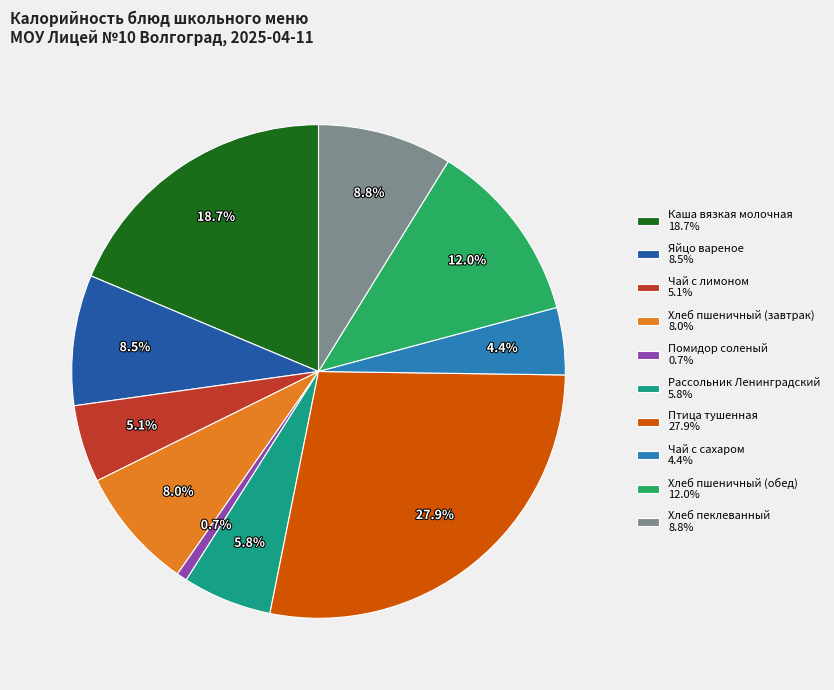

Does any single category account for the majority?

No